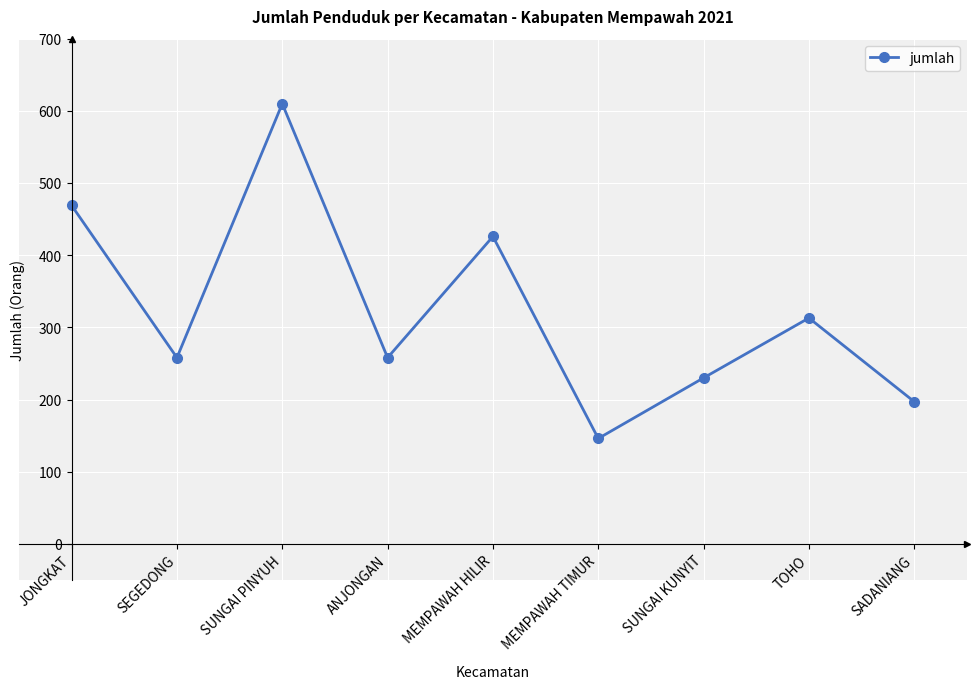

What is the average value?

323